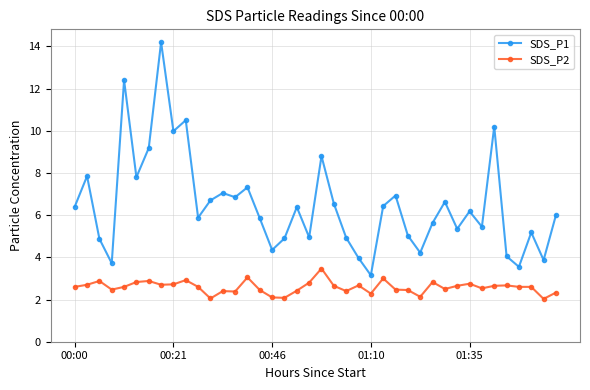

What are all the series names shown in the legend?

SDS_P1, SDS_P2